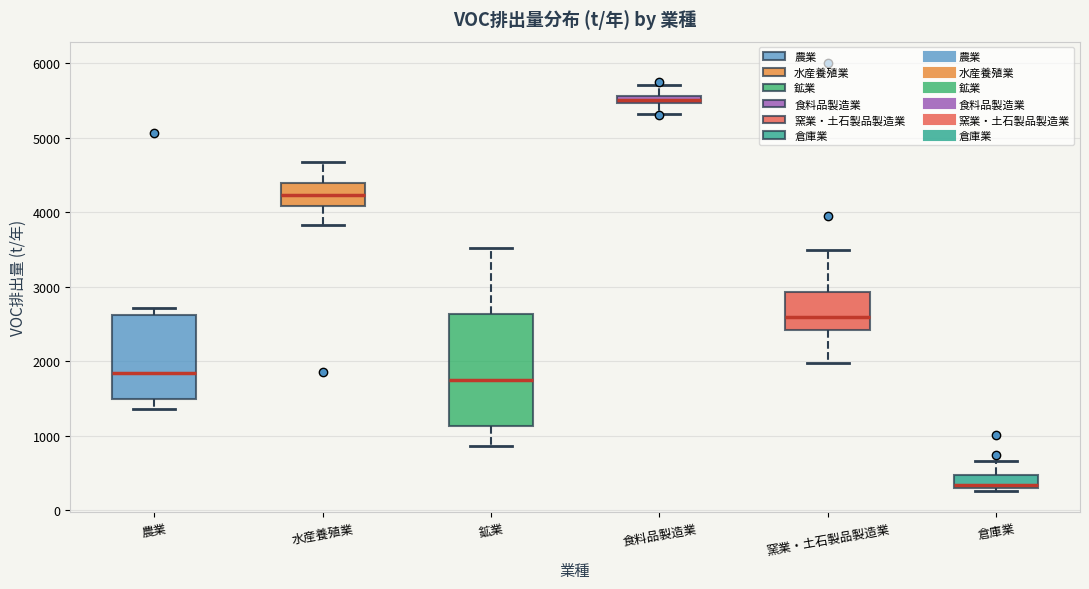

Which box is the tallest, from its lower edge to its upper edge?

鉱業